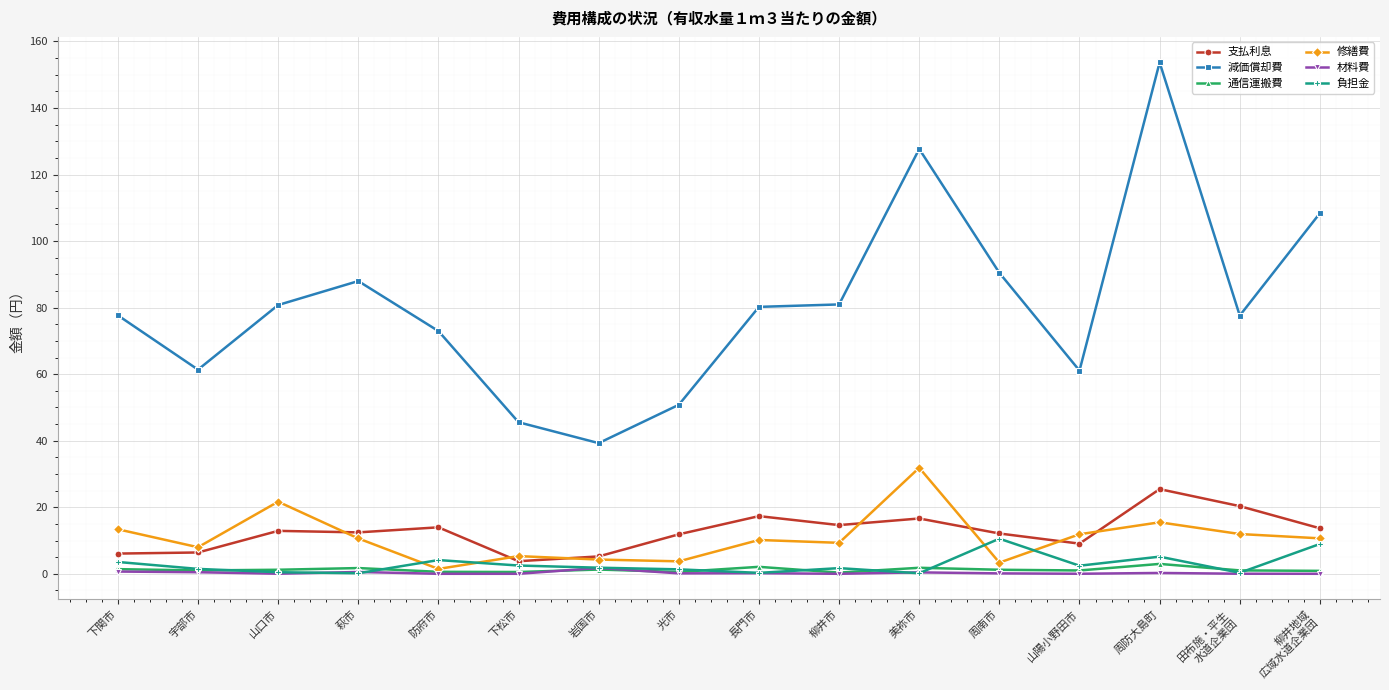

What are all the series names shown in the legend?

支払利息, 減価償却費, 通信運搬費, 修繕費, 材料費, 負担金